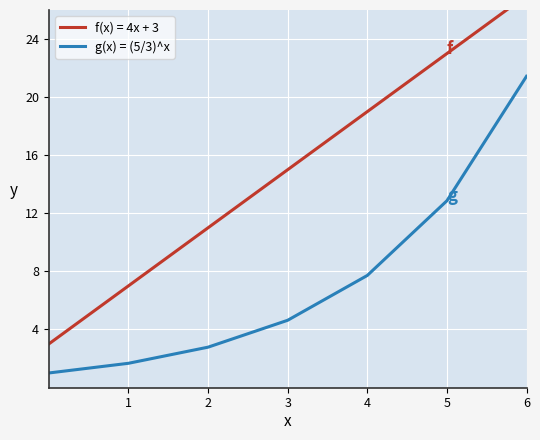

What is the highest value of the g(x) = (5/3)^x series?

21.4